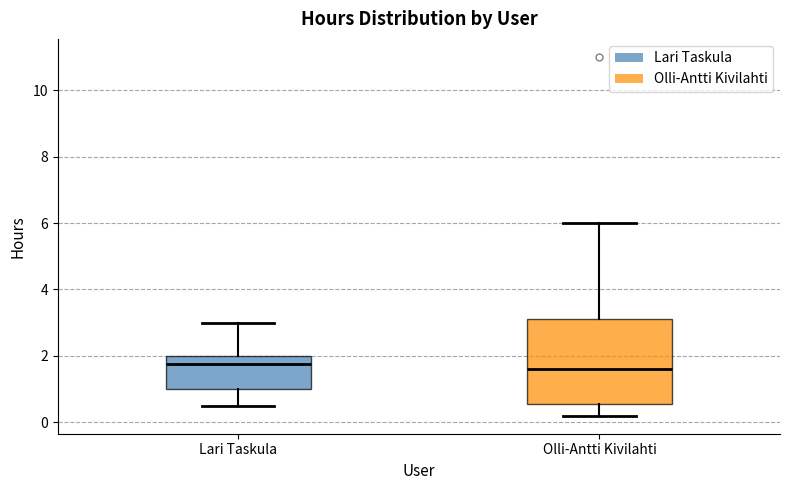

Where is the lower edge of the box for Lari Taskula on the y-axis? The values are not printed on the chart, so give them approximately, as read against the axis.

1.0